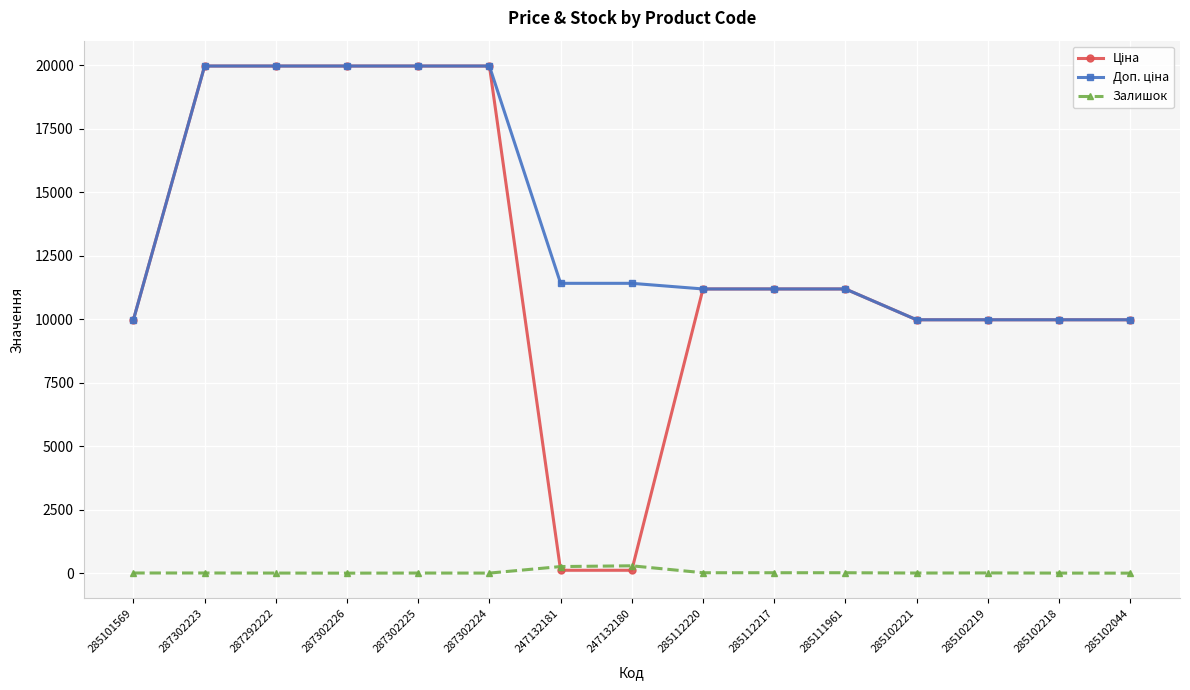

The Залишок series shows 17.0 at 285112217. True or false?

True